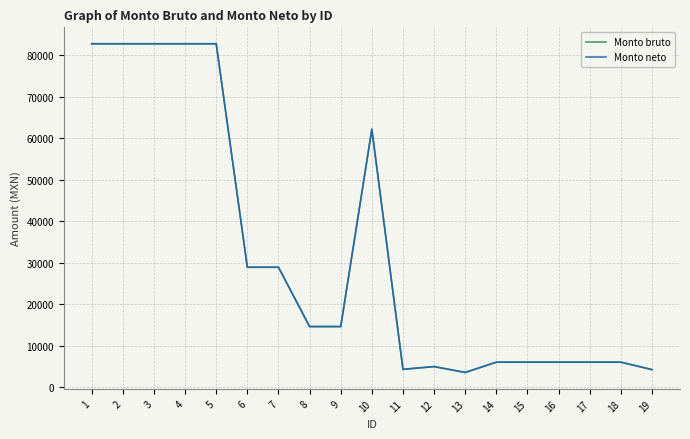

Does the chart have visible grid lines?

Yes